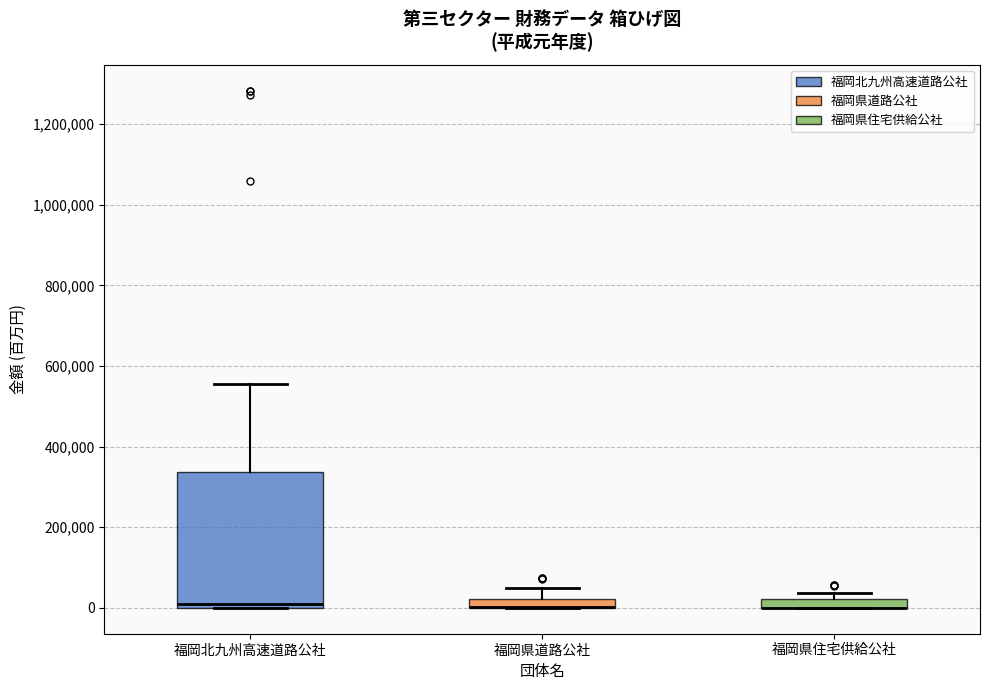

Where is the lower edge of the box for 福岡県住宅供給公社 on the y-axis? The values are not printed on the chart, so give them approximately, as read against the axis.

0